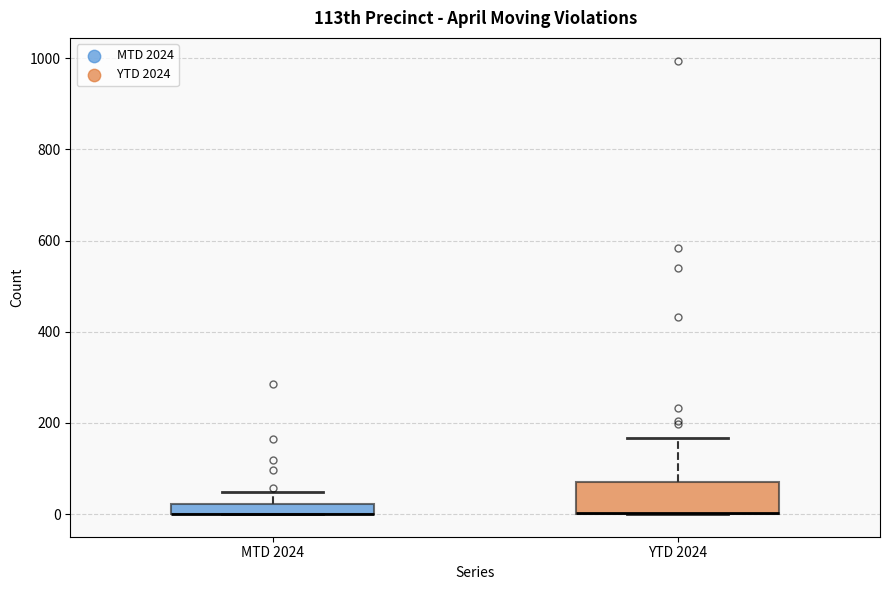

Which box is the tallest, from its lower edge to its upper edge?

YTD 2024